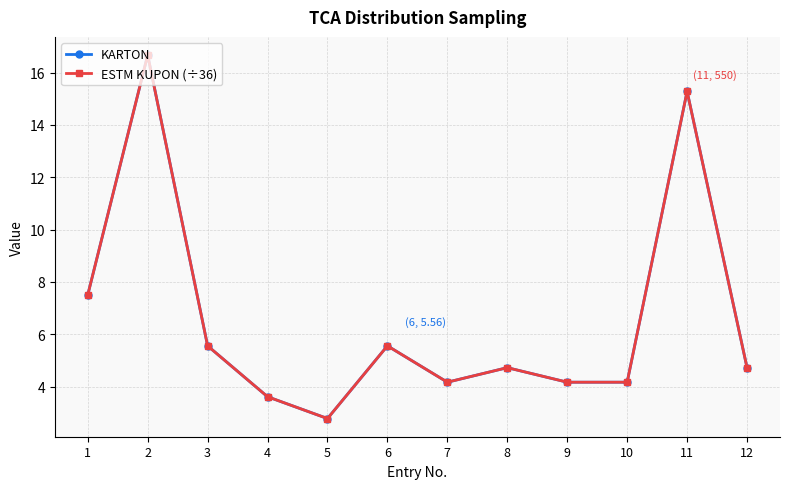

How many categories are shown in the chart?

12